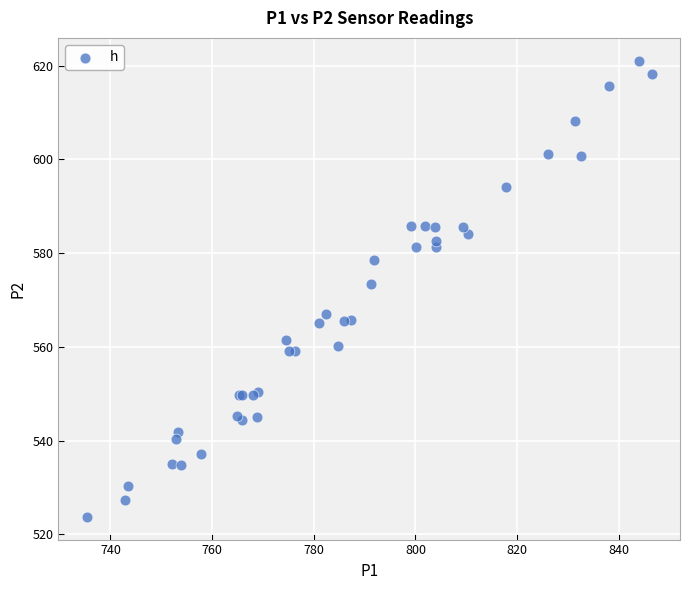

What Y value in the scatter plot is closest to 572?

573.4